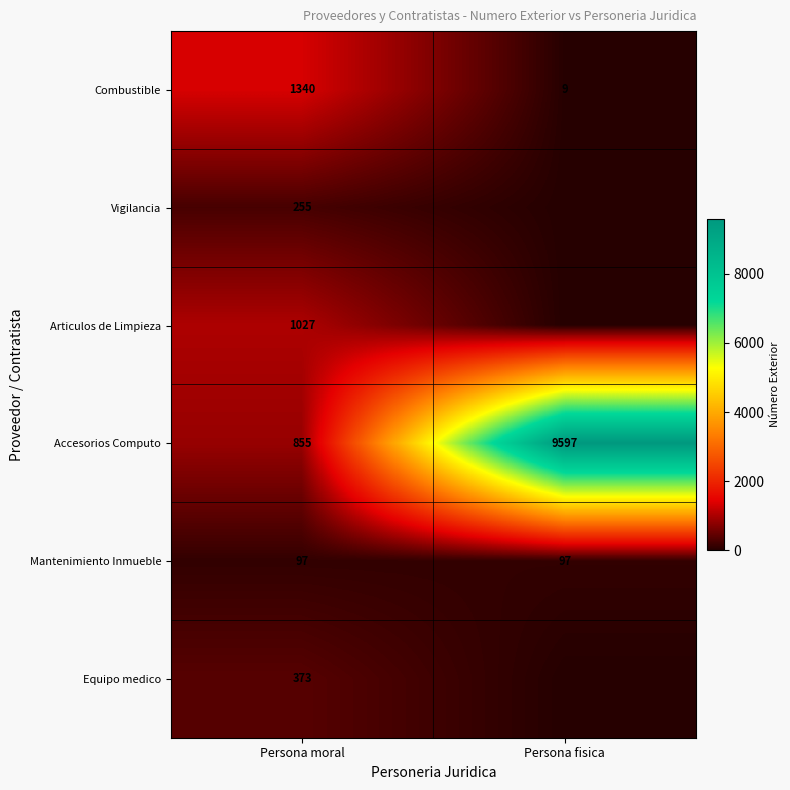

Is the value of Mantenimiento Inmueble at Persona moral greater than the value of Equipo medico at Persona moral?

No